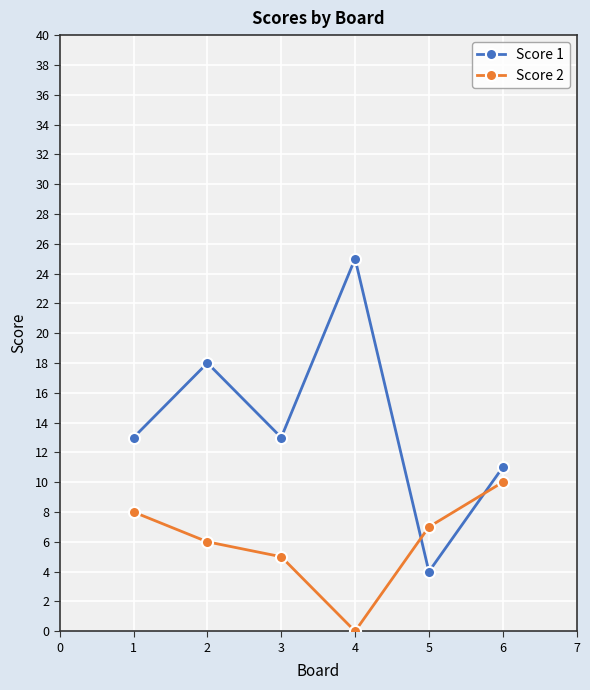

What is the value of the Score 2 point at the 1st from the left?

8